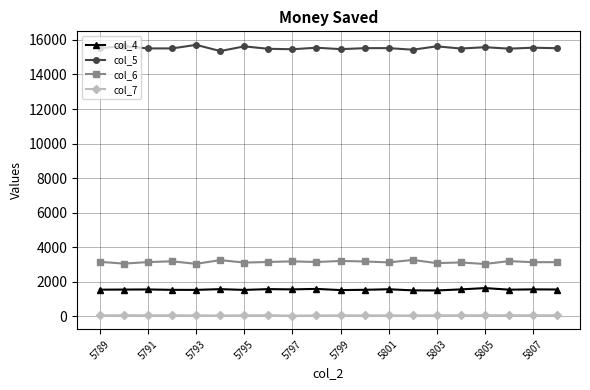

True or false: col_7 has more than 1 interior local peaks.

True